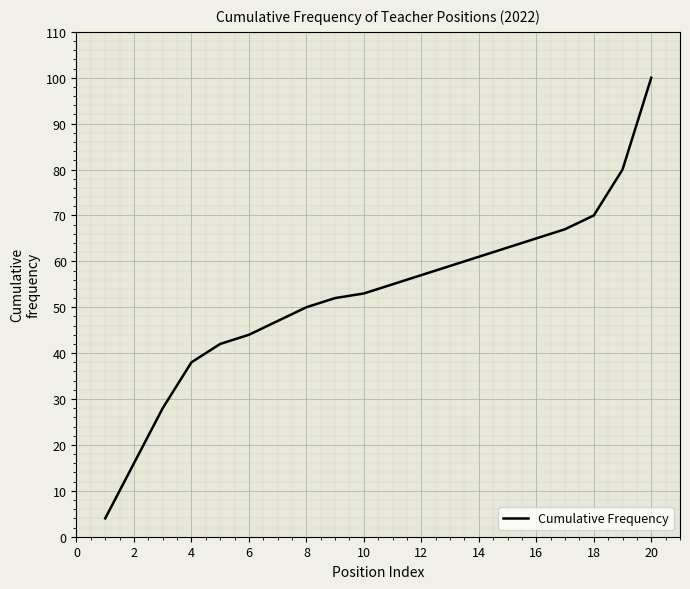

How many lines are shown in the chart?

1